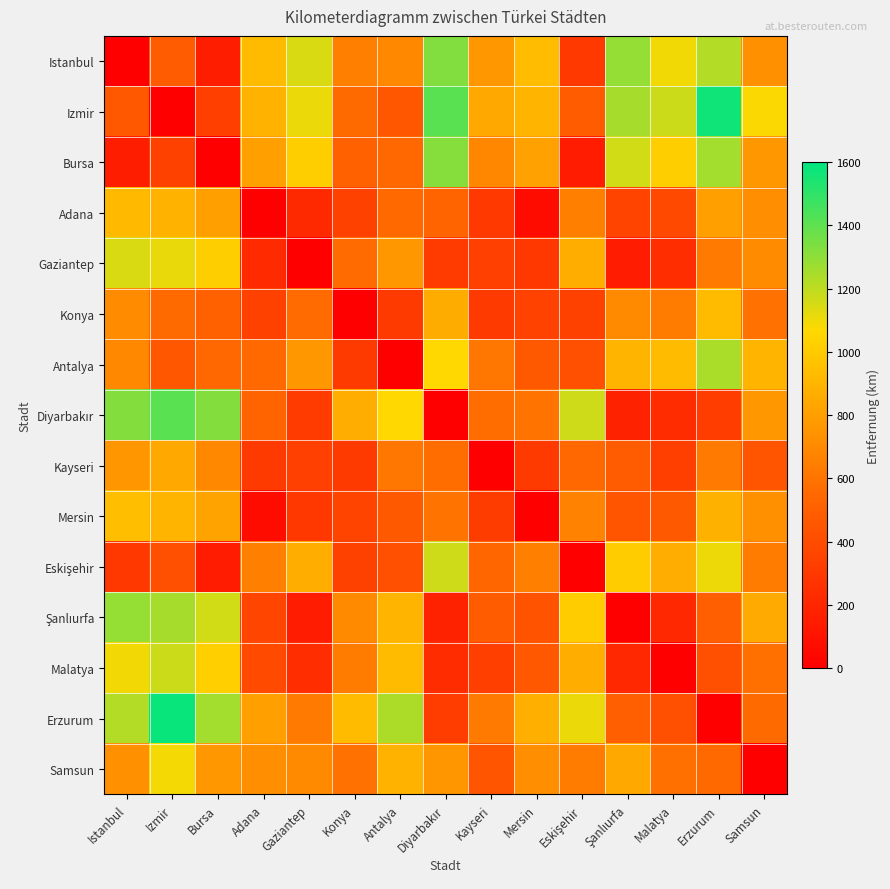

Count the number of data series in this chart.

15